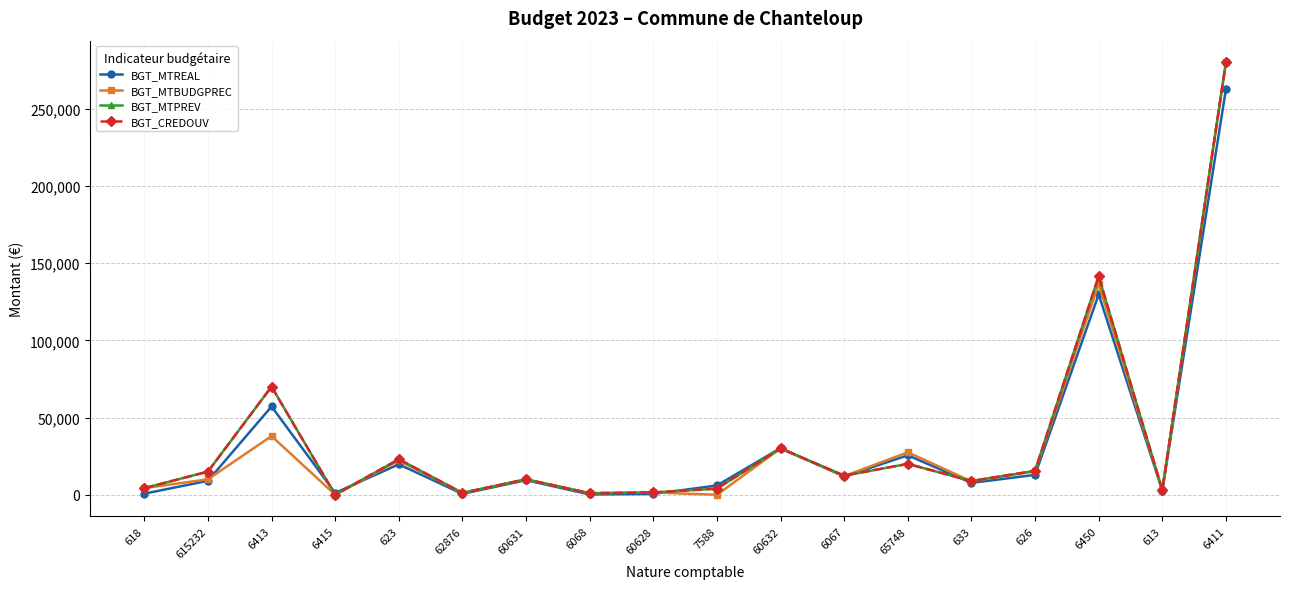

What is the highest value of the BGT_MTBUDGPREC series?

280000.0